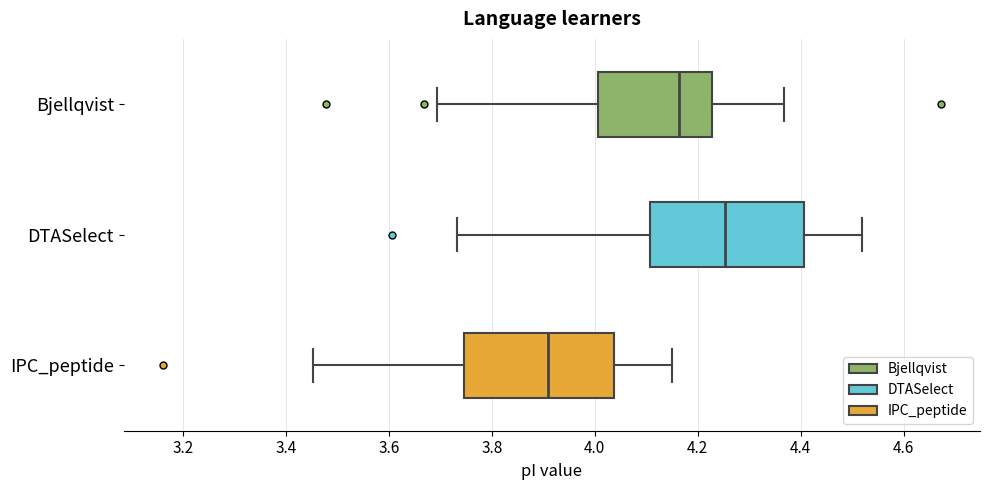

Reading bottom to top, transcribe this box plot: for each box, give where its median line is, the range the box spans, and where its two whiskers end, as read against the x-axis. The values are not printed on the chart, so give them approximately, as read against the axis.

IPC_peptide: median 3.92, box 3.74 to 4.04, whiskers 3.46 to 4.16
DTASelect: median 4.26, box 4.10 to 4.40, whiskers 3.74 to 4.52
Bjellqvist: median 4.16, box 4.00 to 4.22, whiskers 3.70 to 4.36